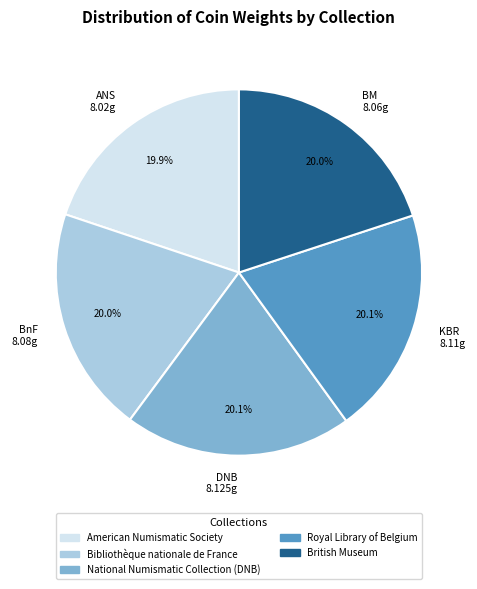

Does any single category account for the majority?

No